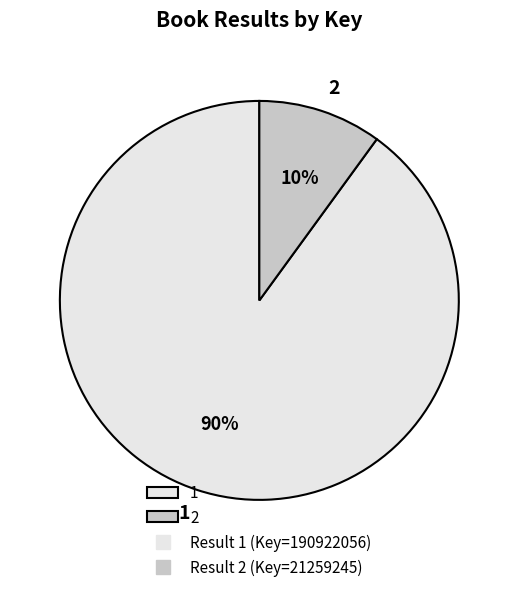

To the nearest percent, what percentage of the pie is 1?

90%